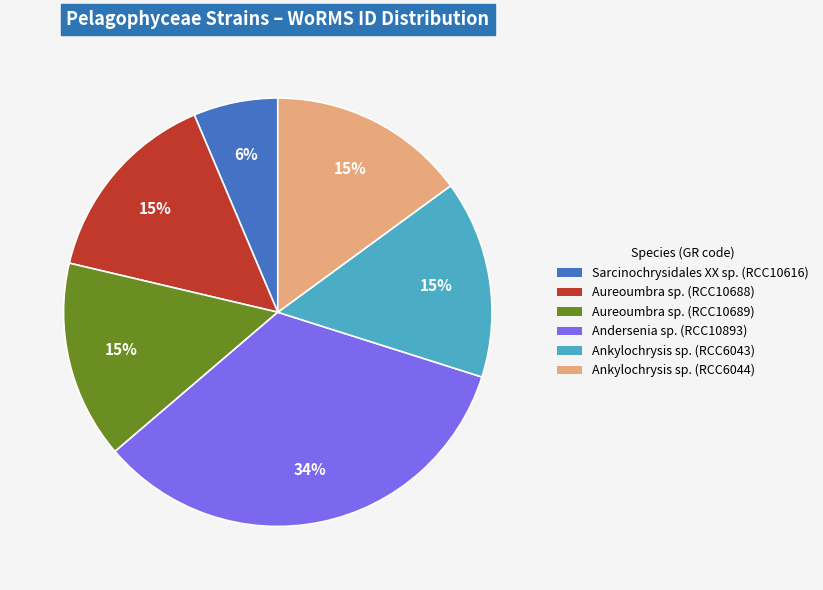

What is the ratio of the value at Sarcinochrysidales XX sp. (RCC10616) to the value at Aureoumbra sp. (RCC10688)?

0.4